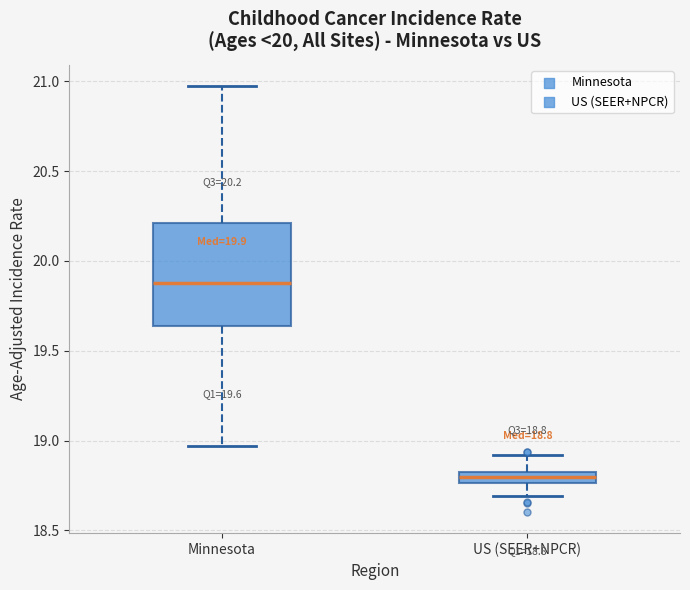

Which box is the tallest, from its lower edge to its upper edge?

Minnesota